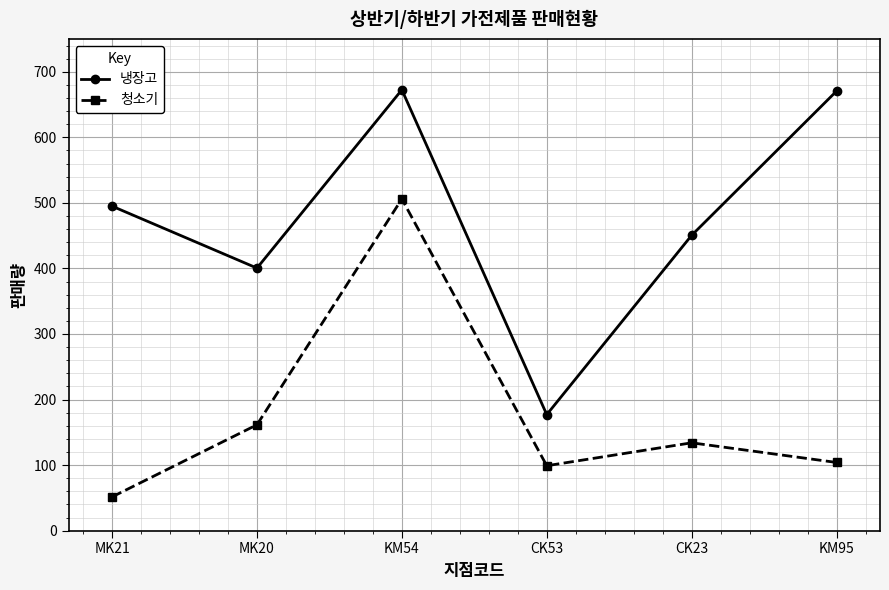

At how many categories does at least one series exceed 446?

4